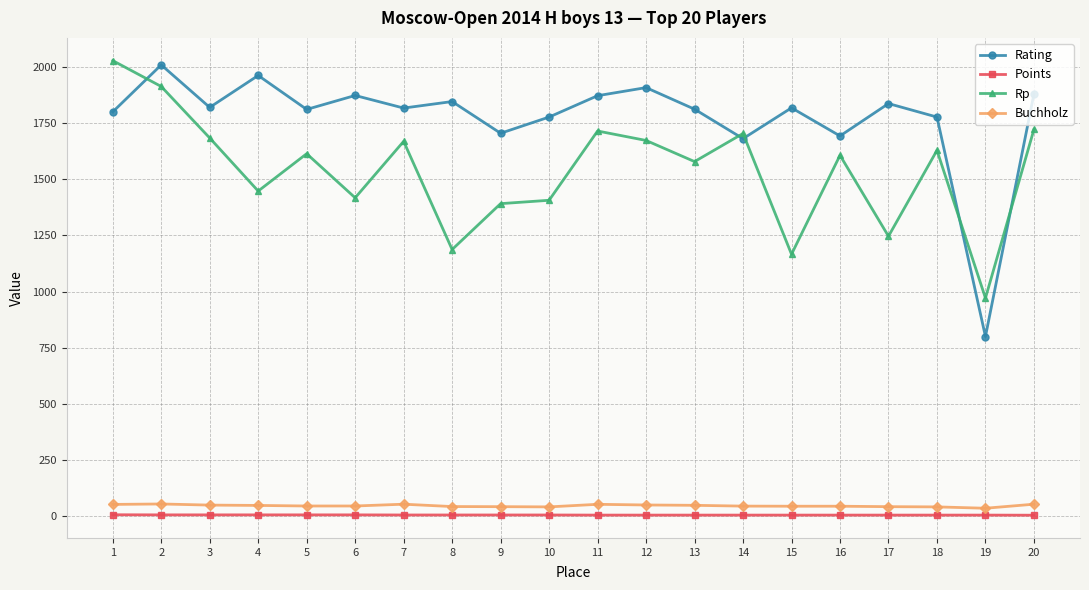

What are all the series names shown in the legend?

Rating, Points, Rp, Buchholz